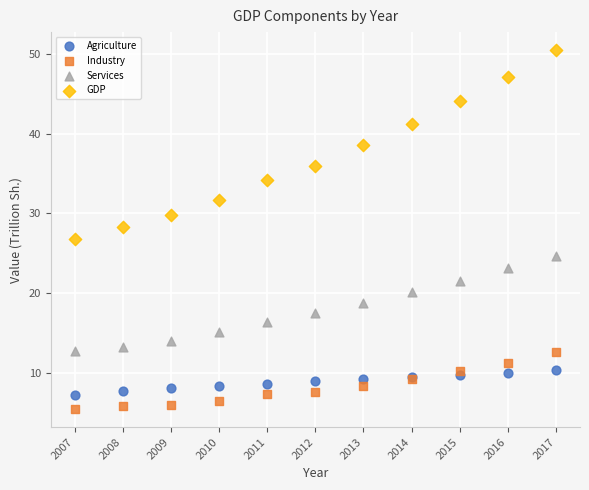

Which series reaches the minimum Y coordinate?

Industry